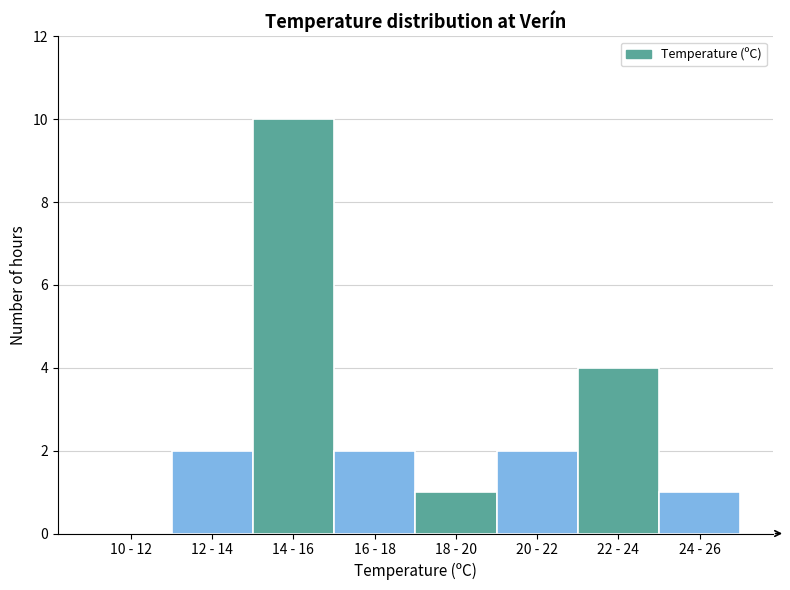

Reading left to right, list all the values displayed in this chart.

10 - 12=0	12 - 14=2	14 - 16=10	16 - 18=2	18 - 20=1	20 - 22=2	22 - 24=4	24 - 26=1